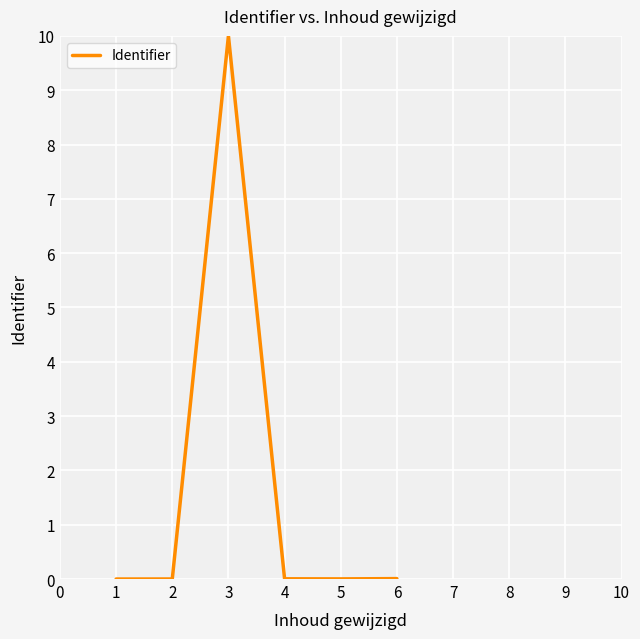

How many lines are shown in the chart?

1